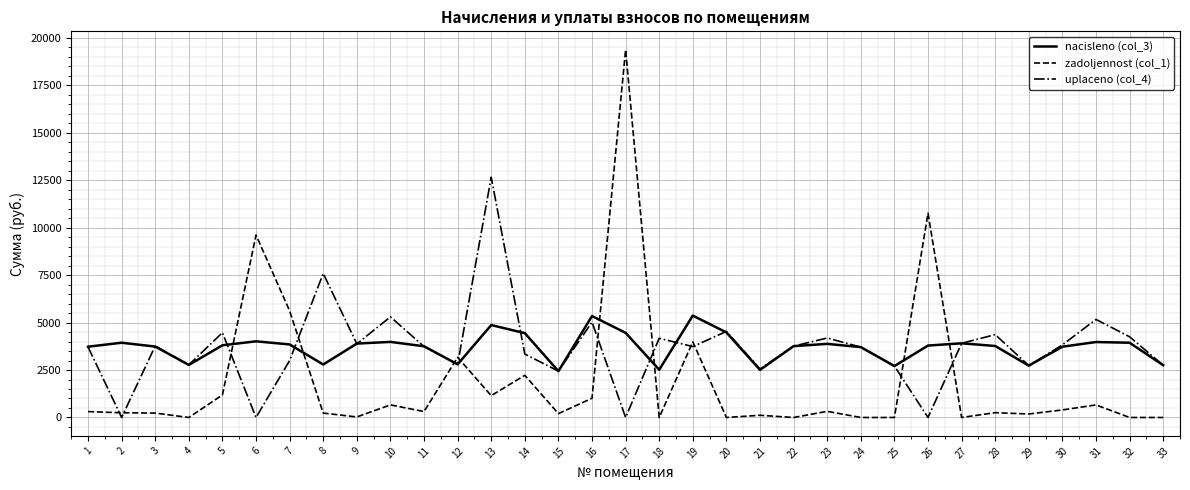

The value of uplaceno (col_4) at 19 is 3733.0. True or false?

True